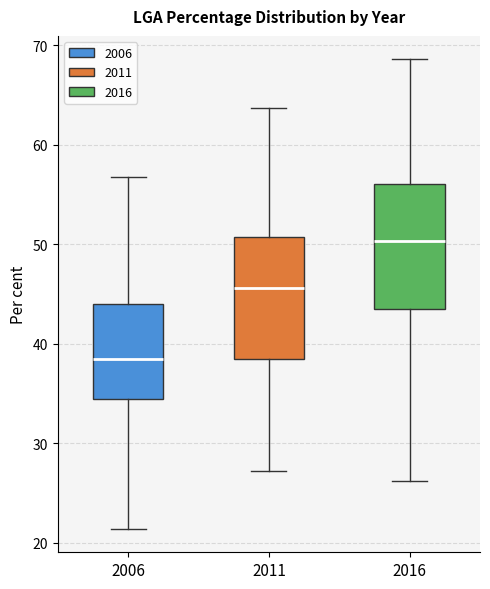

Reading left to right, transcribe this box plot: for each box, give where its median line is, the range the box spans, and where its two whiskers end, as read against the y-axis. The values are not printed on the chart, so give them approximately, as read against the axis.

2006: median 38, box 34 to 44, whiskers 21 to 57
2011: median 46, box 38 to 51, whiskers 27 to 64
2016: median 50, box 44 to 56, whiskers 26 to 69